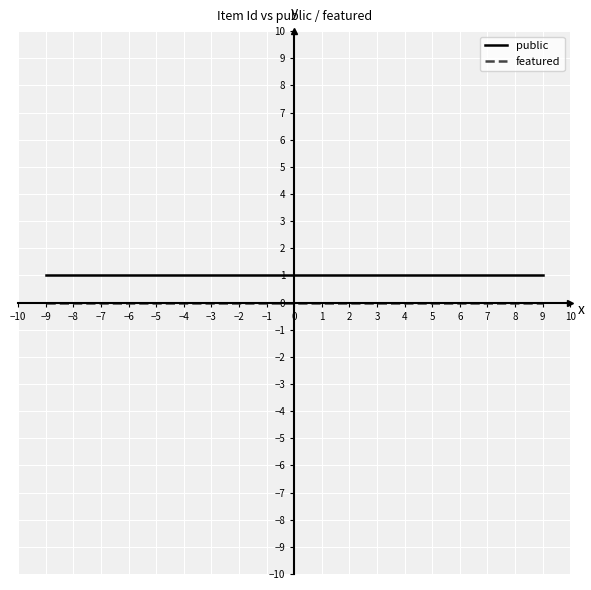

True or false: featured and public cross at least once.

False